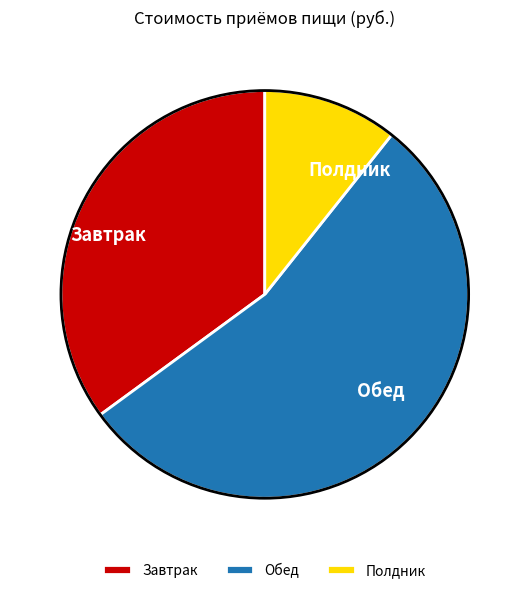

Is it true that Завтрак is 35% of the pie?

True